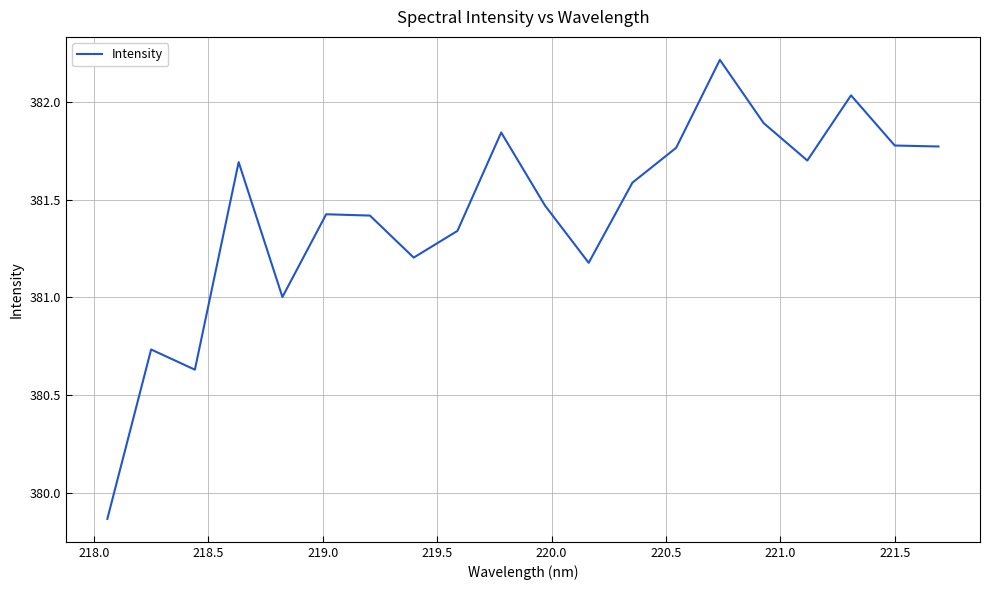

What is the difference between the second highest and second lowest values?

1.4